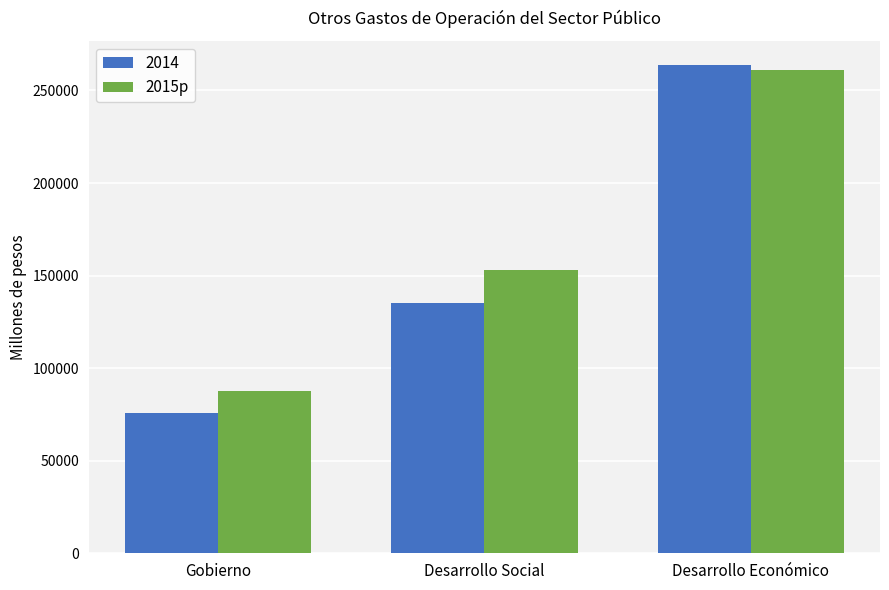

At which category does the chart reach its peak across all series?

Desarrollo Económico